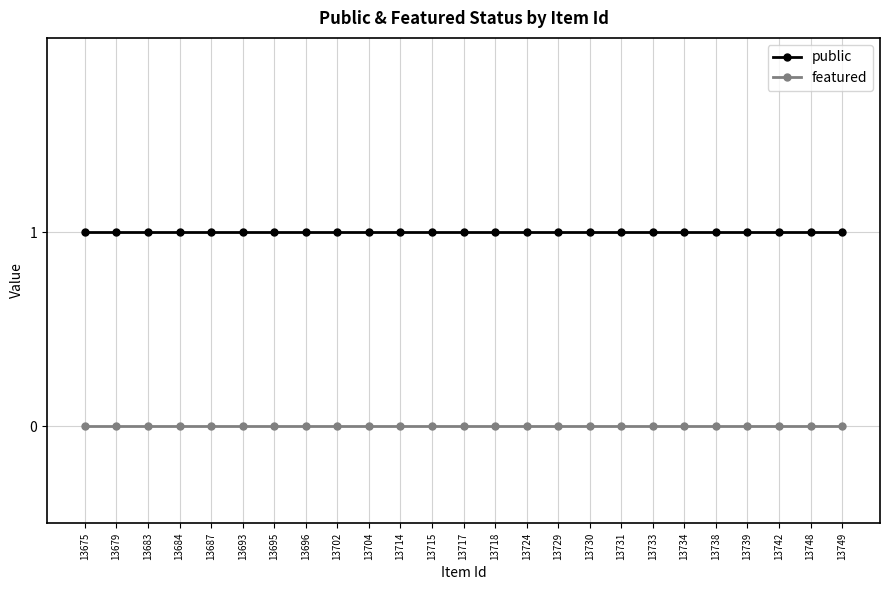

True or false: featured has a value of 0 at 13742.

True